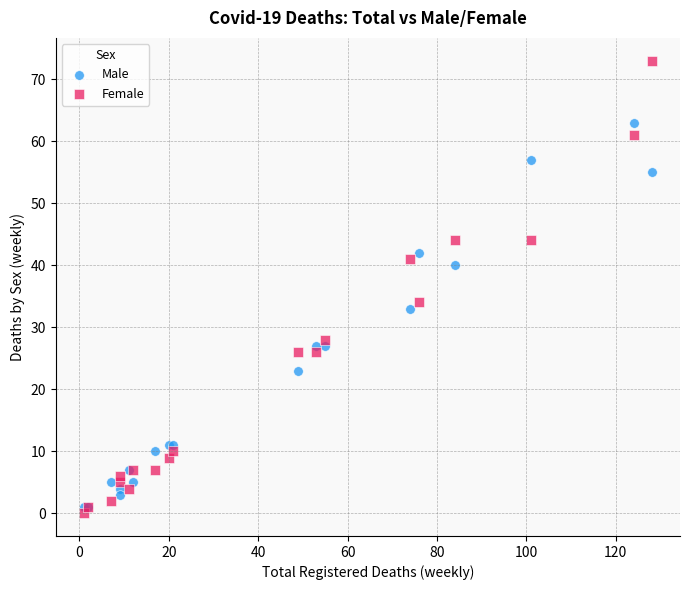

Which series contains the lowest Y value?

Female